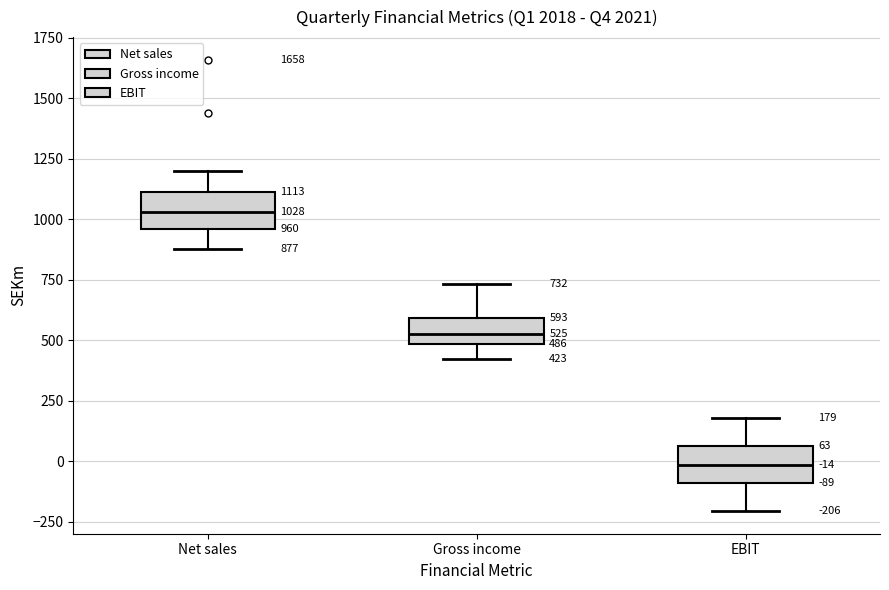

Which box's median line is the lowest?

EBIT